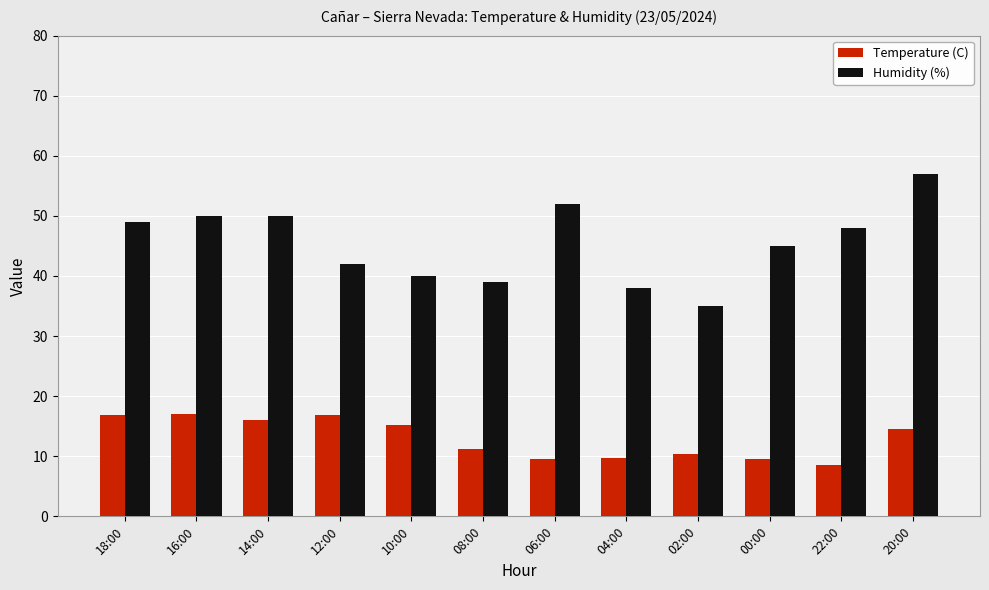

Read the Humidity (%) value at 10:00.

40.0